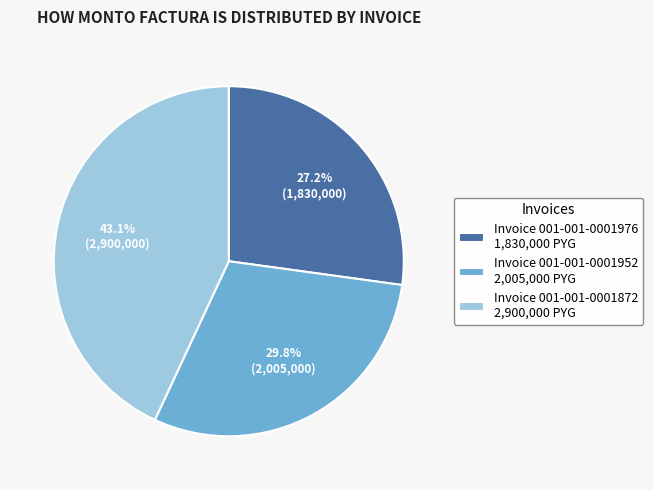

What is the ratio of the value at Invoice 001-001-0001952 2,005,000 PYG to the value at Invoice 001-001-0001976 1,830,000 PYG?

1.1